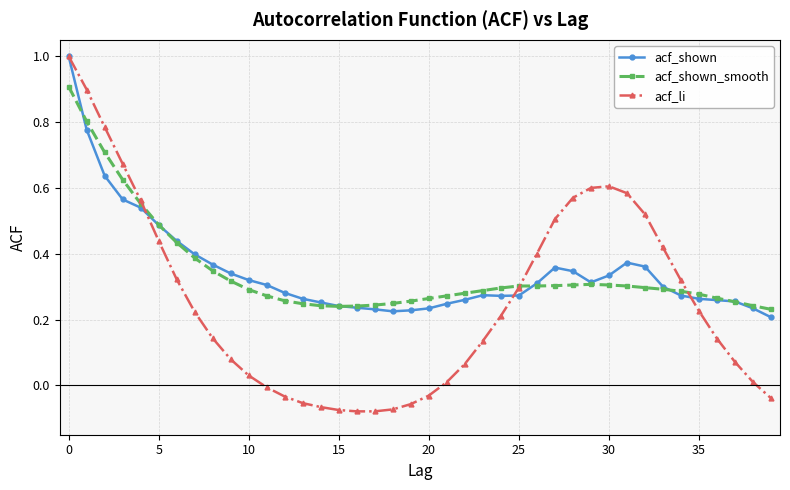

True or false: acf_shown_smooth has more than 0 interior local peaks.

True